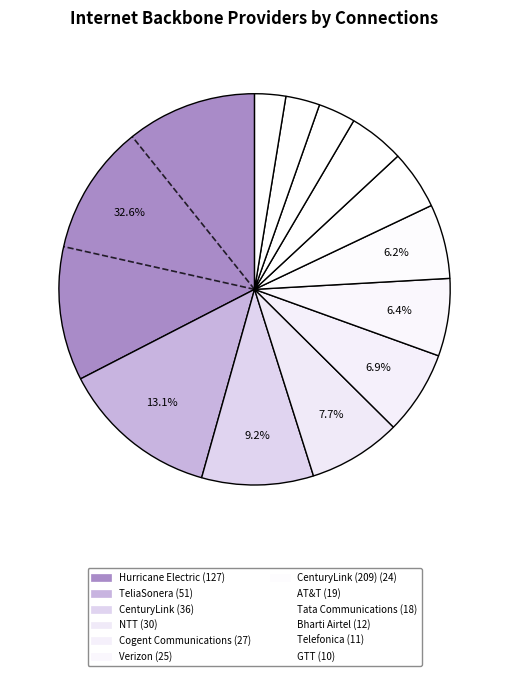

How many slices are in this pie chart?

12